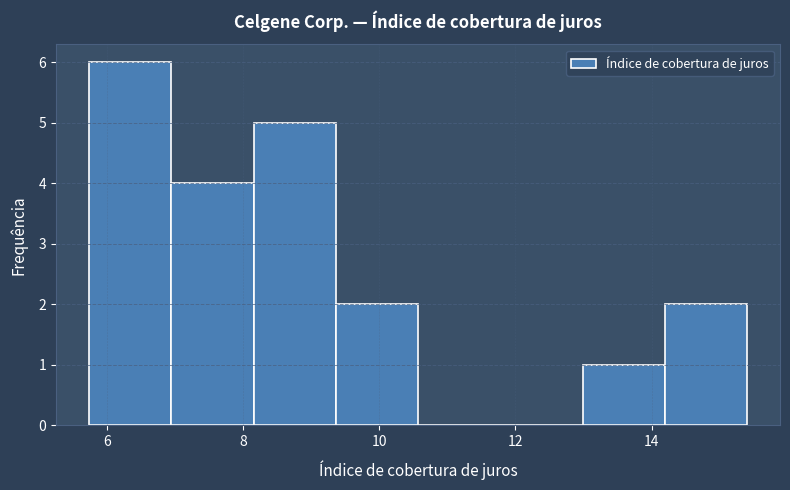

What is the height of the bar covering 9.4 to 10.6 on the x-axis? Neither the bar edges nor the heights are printed on the chart, so give them approximately, as read against the axes.

2